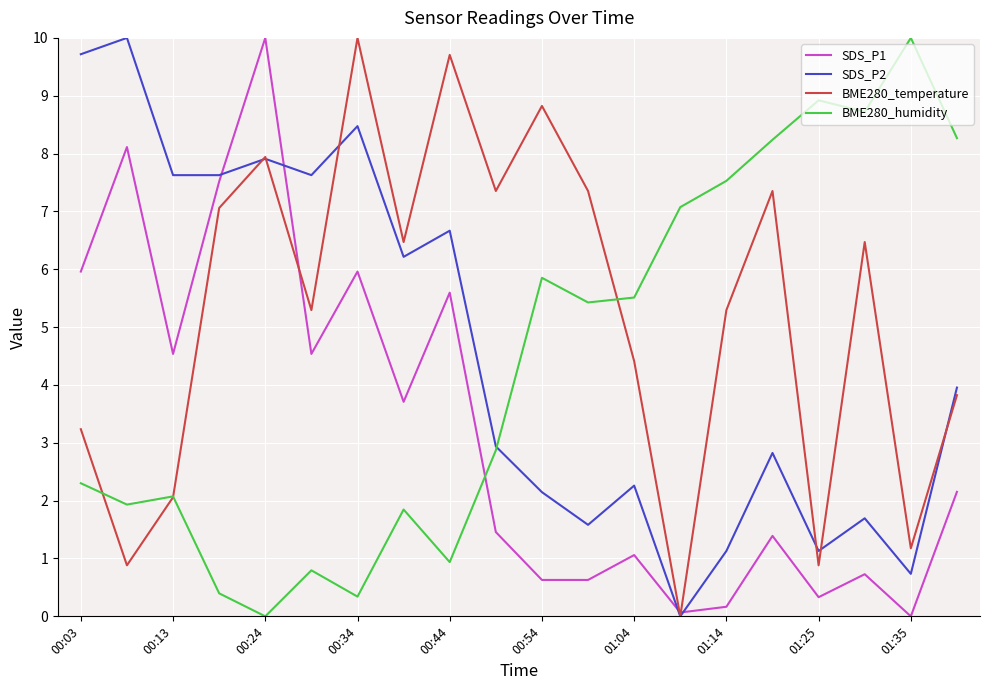

Which series has the largest total across all categories?

BME280_temperature